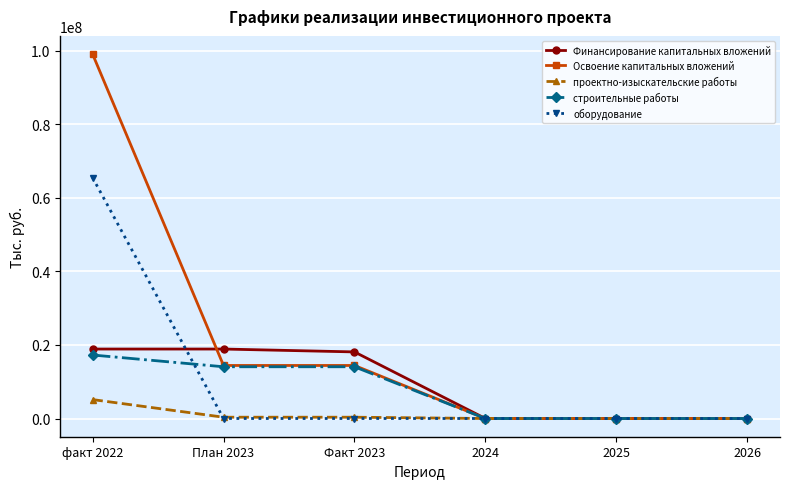

What is the difference between the проектно-изыскательские работы values at 2026 and План 2023?

352091